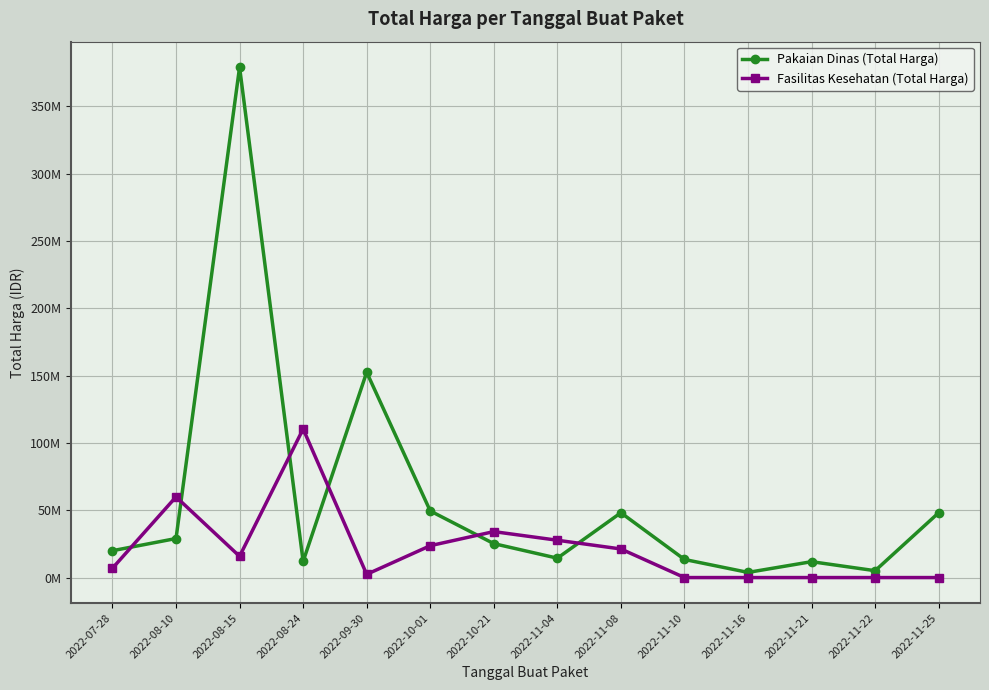

What is the label of the 6th point from the right?

2022-11-08